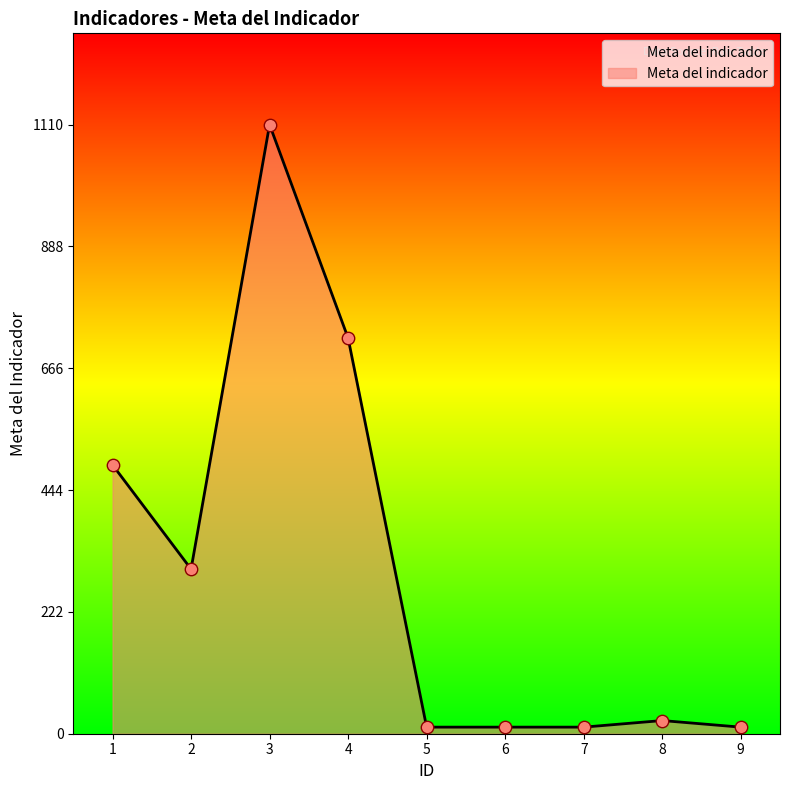

Which has a higher value, 1 or 2?

1